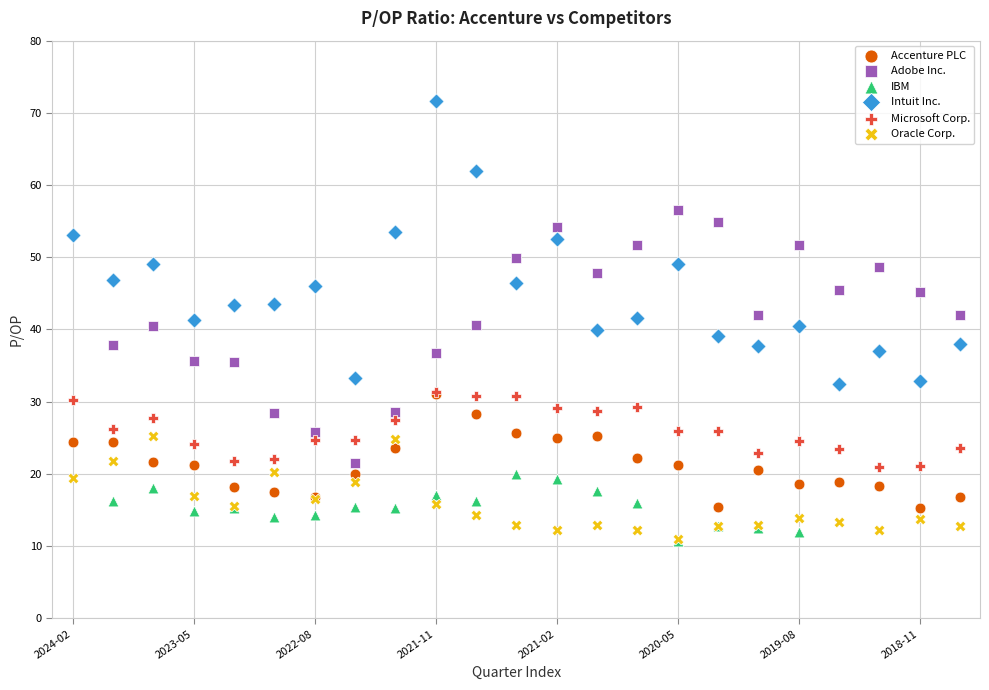

What are all the series names shown in the legend?

Accenture PLC, Adobe Inc., IBM, Intuit Inc., Microsoft Corp., Oracle Corp.